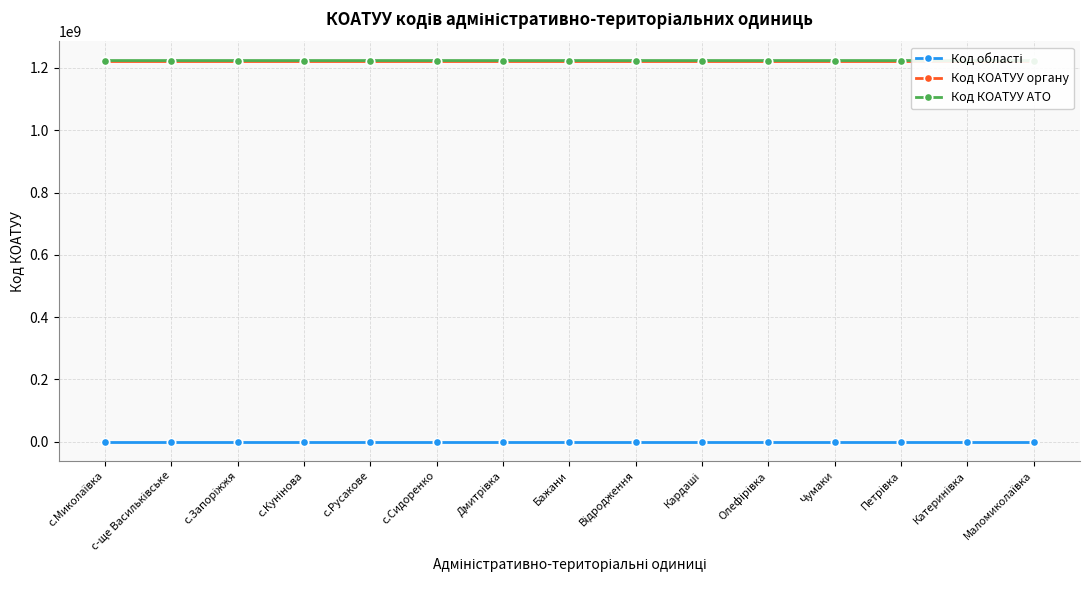

Reading right to left, extract all data points from this chart.

Код області: 4	4	4	4	4	4	4	4	4	4	4	4	4	4	4
Код КОАТУУ органу: 1223882500	1223882500	1223882500	1223882500	1223882500	1223882500	1223882500	1223882500	1223882500	1223882500	1223882500	1223882500	1223882500	1223882500	1223882500
Код КОАТУУ АТО: 1223883703	1223883702	1223883701	1223881506	1223881505	1223881504	1223881503	1223881502	1223881501	1223881205	1223881204	1223881203	1223881202	1223881201	1223882501